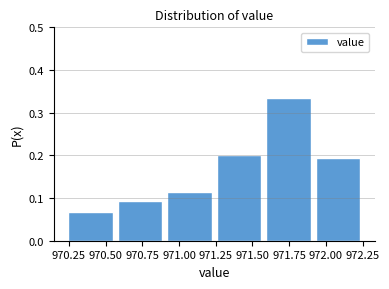

Reading left to right, transcribe this chart: for each bar, give the range it covers on the x-axis and its height. Neither the bar edges nor the heights are printed on the chart, so give them approximately, as read against the axes.

970.25 to 970.55: 0.07
970.55 to 970.90: 0.09
970.90 to 971.25: 0.11
971.25 to 971.60: 0.20
971.60 to 971.90: 0.33
971.90 to 972.25: 0.19